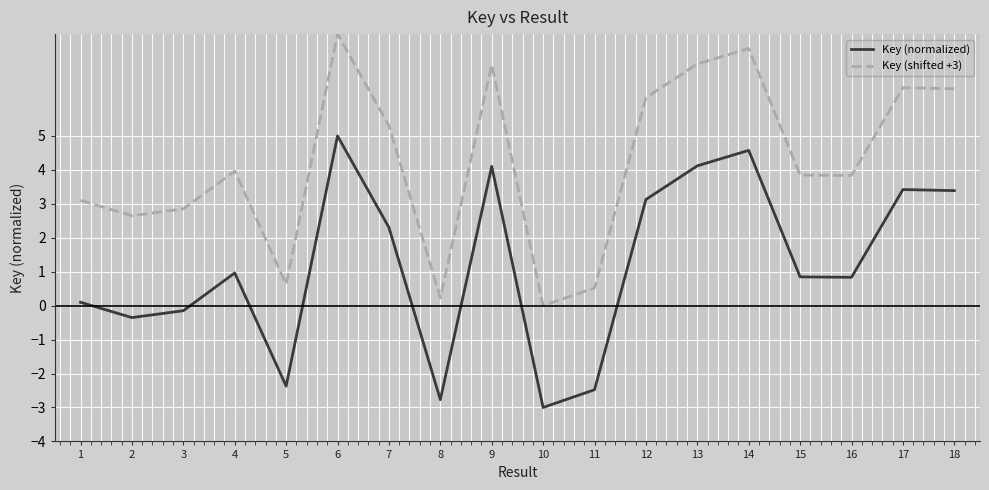

What is the difference between the Key (shifted +3) values at 6 and 4?

4.0